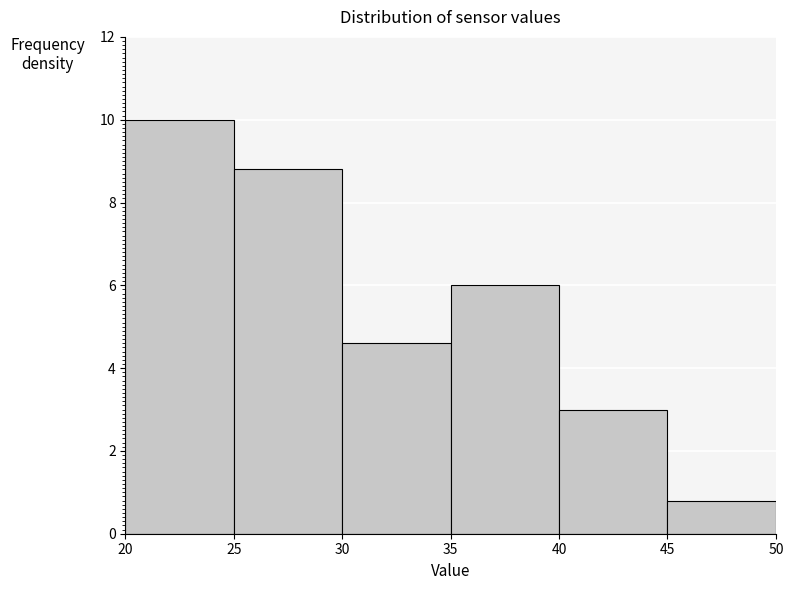

Reading left to right, transcribe this chart: for each bar, give the range it covers on the x-axis and its height. The values are not printed on the chart, so give them approximately, as read against the axis.

20 to 25: 10.0
25 to 30: 8.8
30 to 35: 4.6
35 to 40: 6.0
40 to 45: 3.0
45 to 50: 0.8